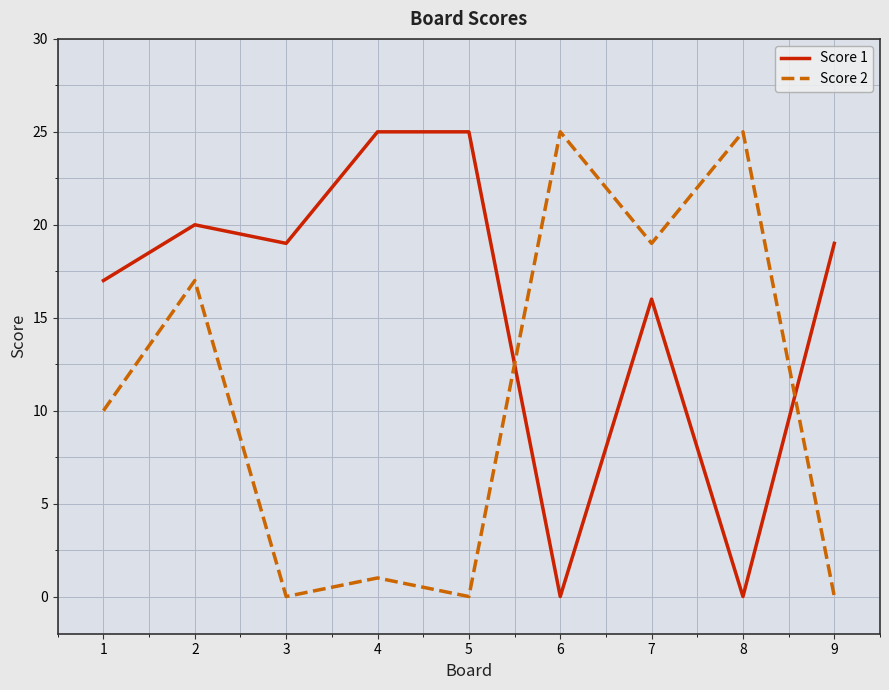

How many categories are shown in the chart?

9